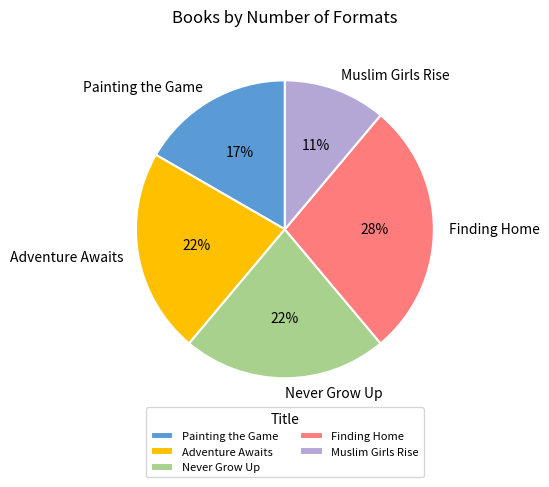

What is the smallest slice in the pie chart?

Muslim Girls Rise